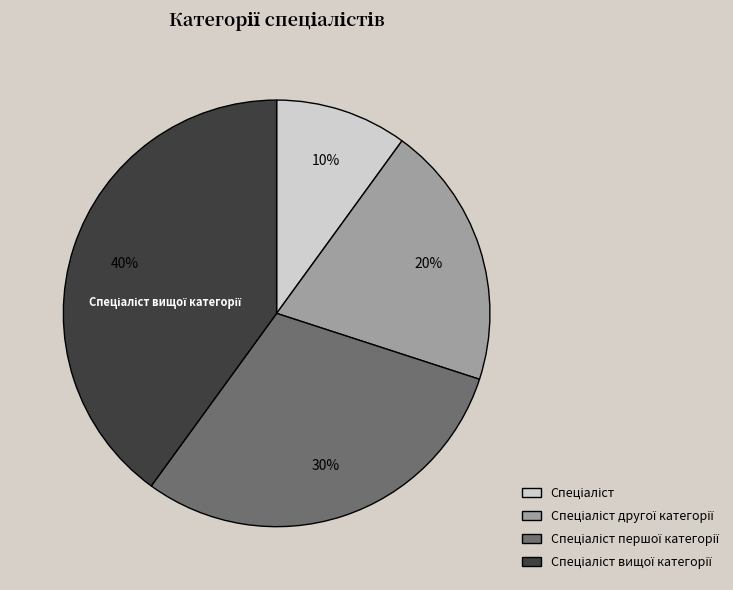

How many slices are in this pie chart?

4